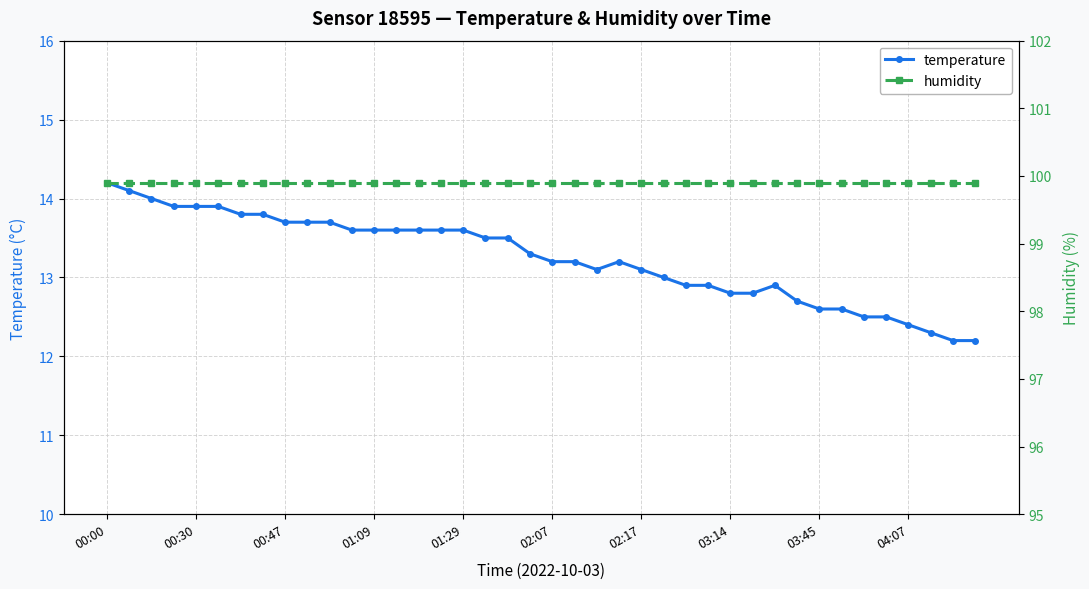

Rank the series by their maximum value, from lowest to highest.

temperature, humidity